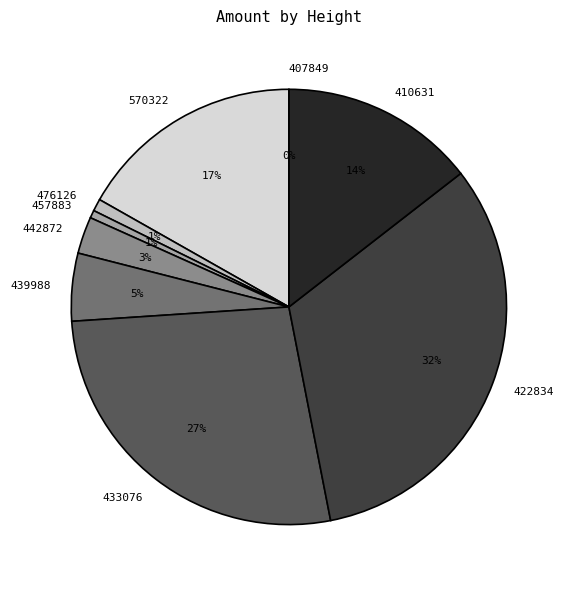

Which category has the biggest portion of the pie?

422834